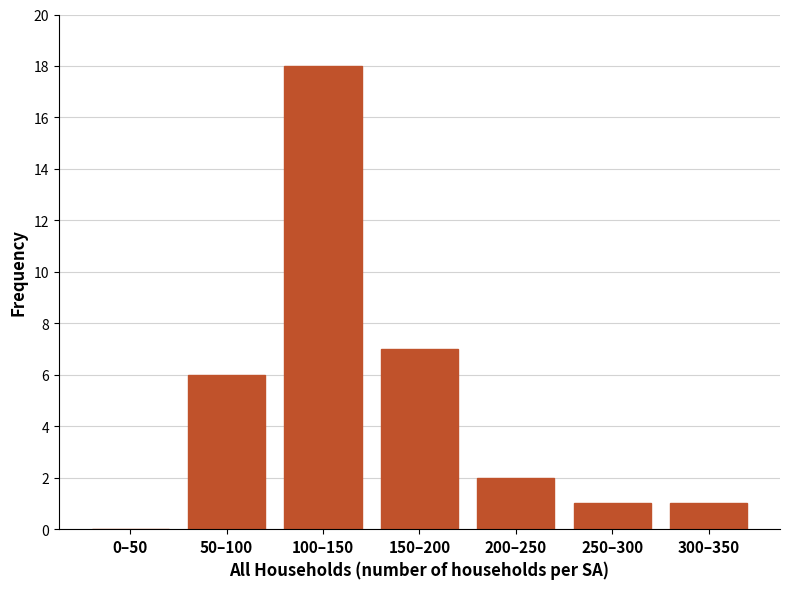

What is the change in value from 150–200 to 300–350?

-6